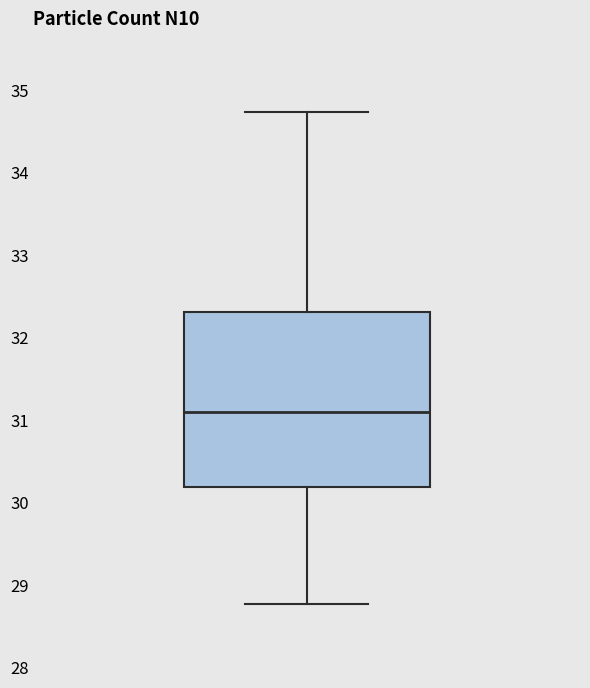

Read this box plot against the y-axis: the position of the median line, the range covered by the box, and the ends of both whiskers. The values are not printed on the chart, so give them approximately, as read against the axis.

median 31.1, box 30.2 to 32.3, whiskers 28.8 to 34.7